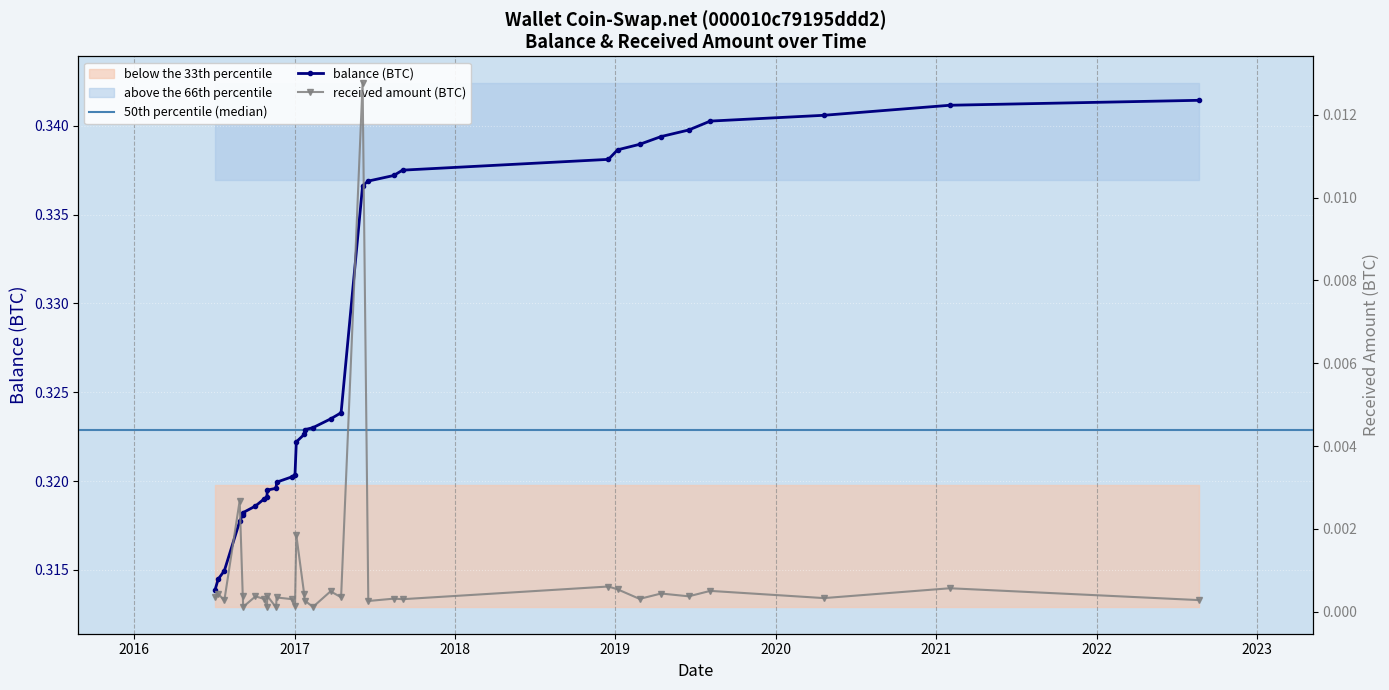

Count the number of categories in the chart.

33